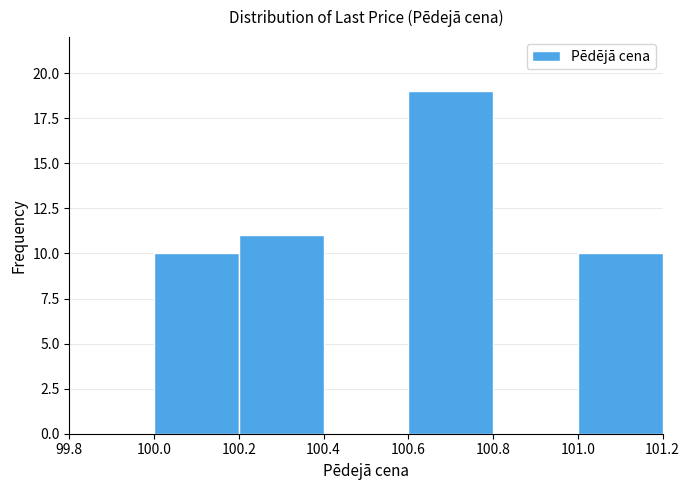

Reading left to right, transcribe this chart: for each bar, give the range it covers on the x-axis and its height. The values are not printed on the chart, so give them approximately, as read against the axis.

99.8 to 100.0: 0
100.0 to 100.2: 10
100.2 to 100.4: 11
100.4 to 100.6: 0
100.6 to 100.8: 19
100.8 to 101.0: 0
101.0 to 101.2: 10